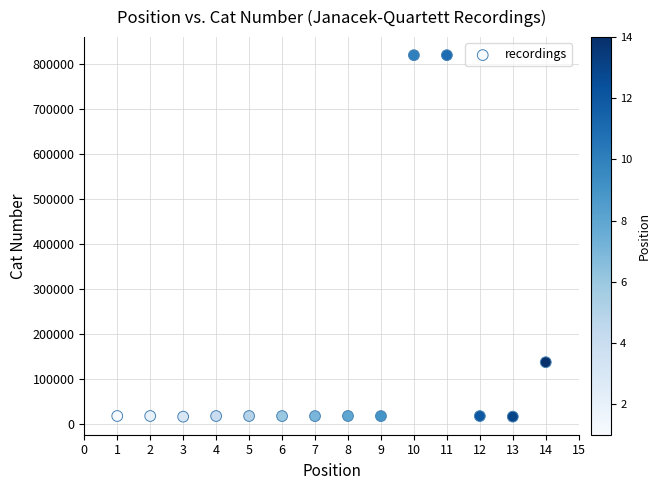

What is the range of Y values (max minus min)?

802957